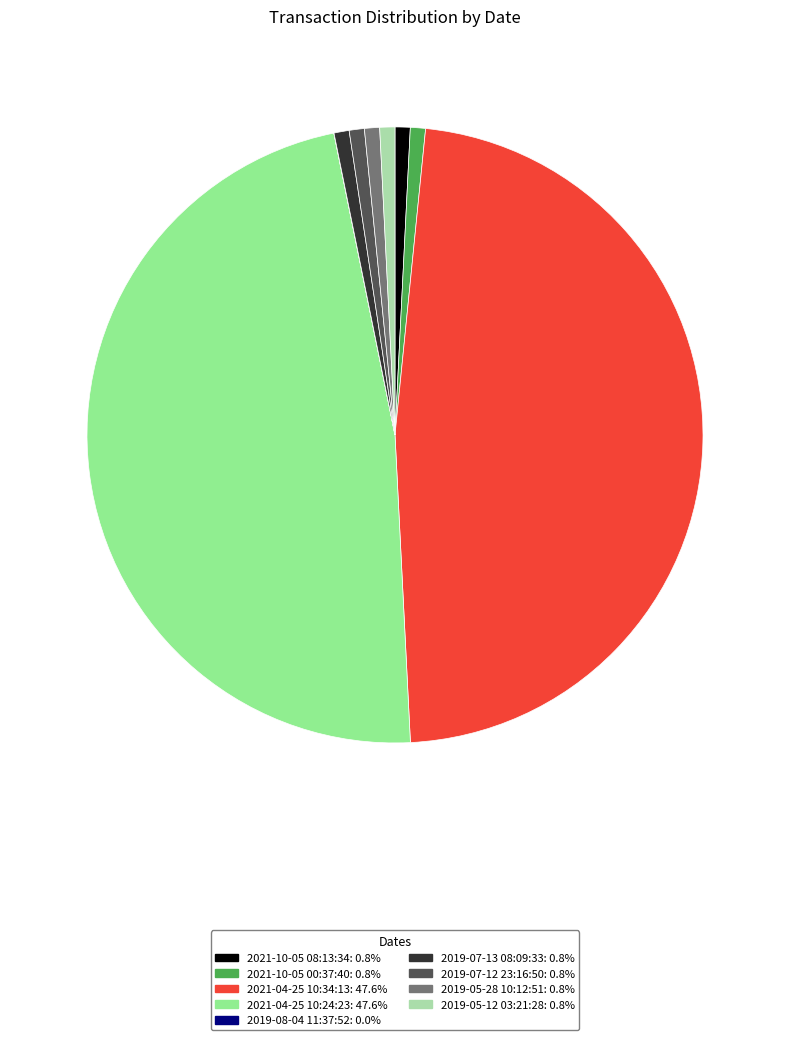

Does 2019-05-28 10:12:51 account for over 50% of the chart?

No